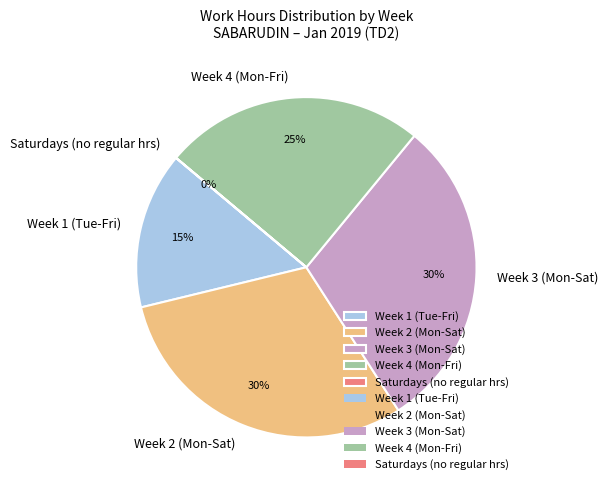

To the nearest percent, what is the difference between the largest and smallest slice percentages?

30%